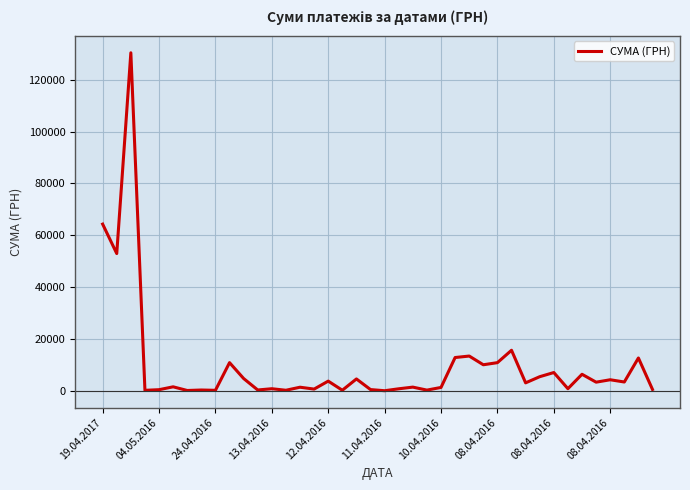

What is the greatest value displayed?

130379.7